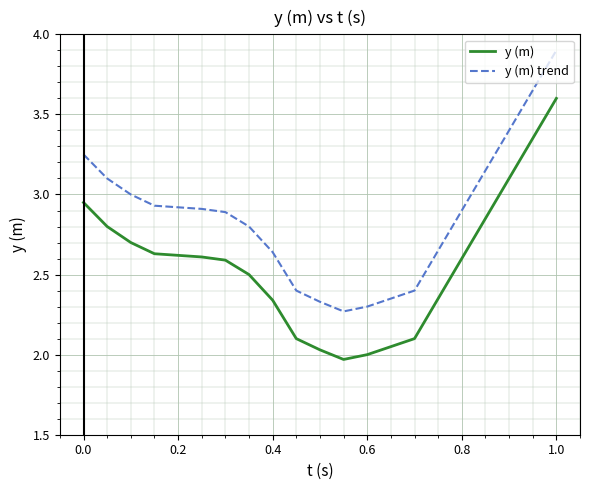

In y (m) trend, how many points are lower than both neighbors (excluding endpoints)?

1